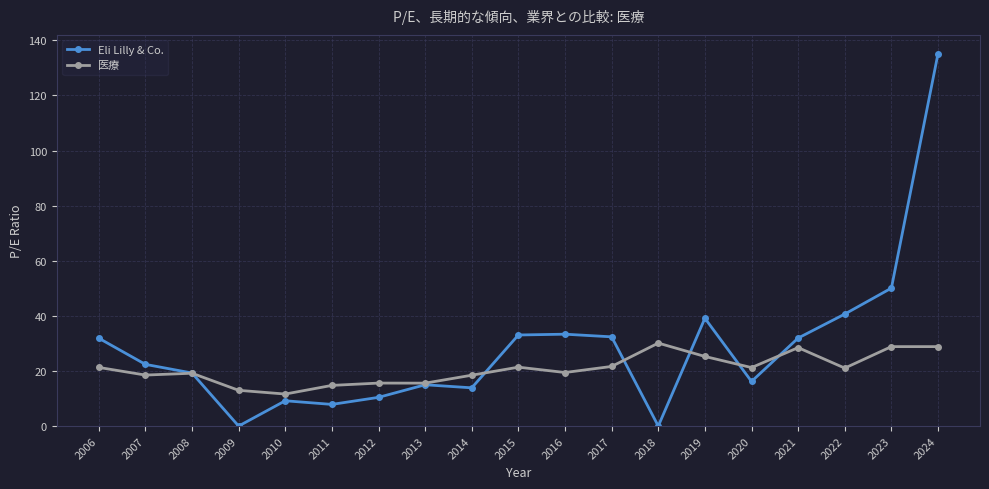

List the series in order of their overall mean, highest first.

Eli Lilly & Co., 医療